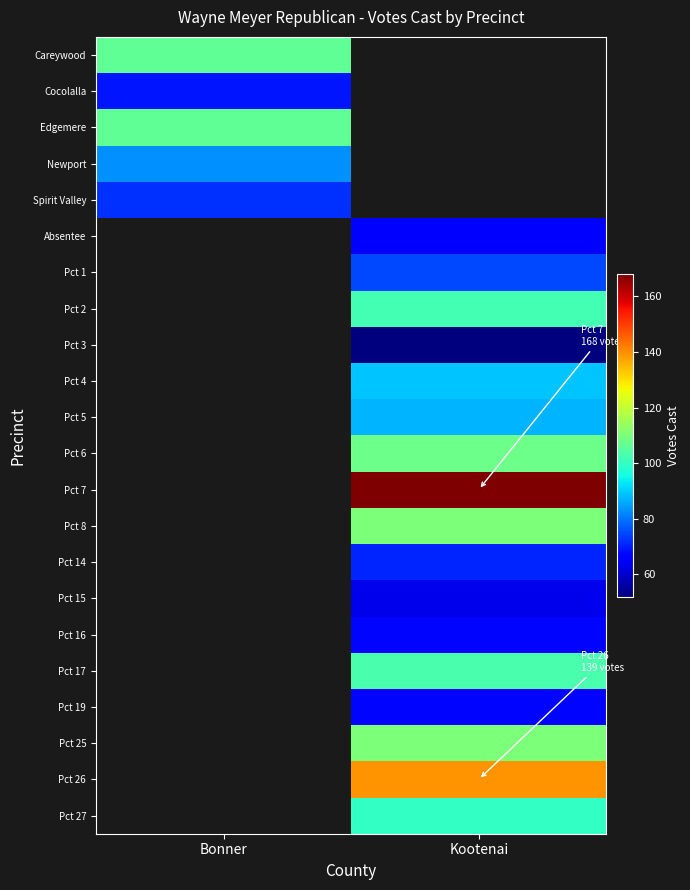

What is the approximate value of Newport at Bonner?

83.0